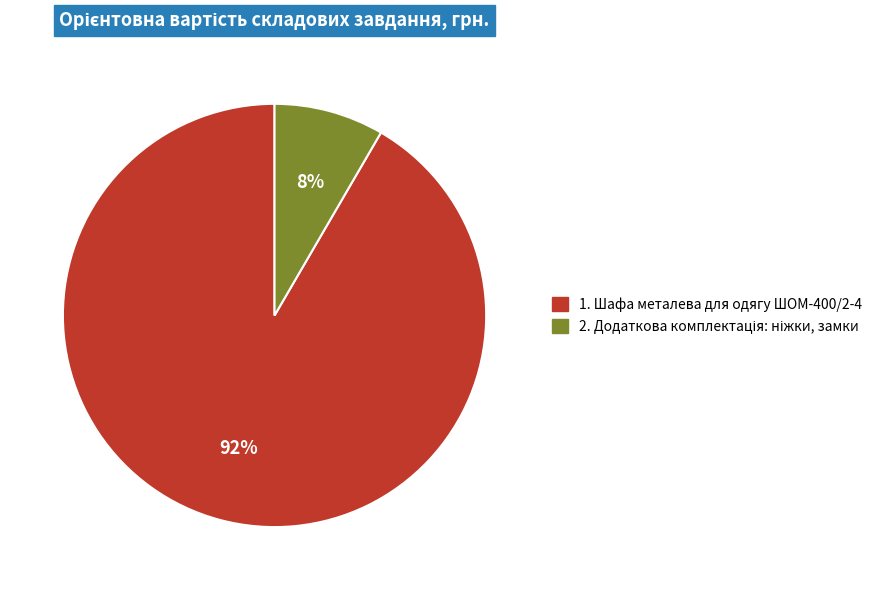

How many segments does this pie chart have?

2